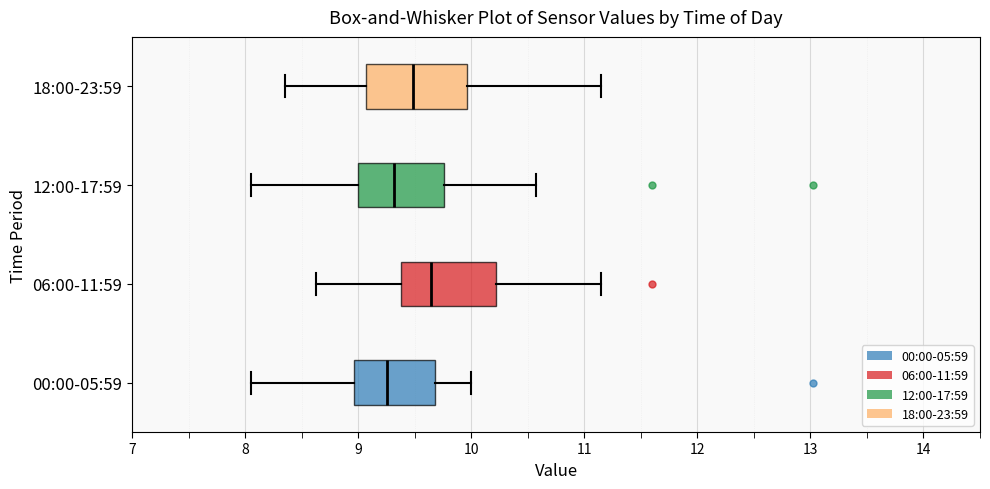

Reading bottom to top, read every box against the x-axis: the position of its median line, the range the box covers, and the ends of its whiskers. The values are not printed on the chart, so give them approximately, as read against the axis.

00:00-05:59: median 9.3, box 9.0 to 9.7, whiskers 8.1 to 10.0
06:00-11:59: median 9.6, box 9.4 to 10.2, whiskers 8.6 to 11.2
12:00-17:59: median 9.3, box 9.0 to 9.8, whiskers 8.1 to 10.6
18:00-23:59: median 9.5, box 9.1 to 10.0, whiskers 8.4 to 11.2